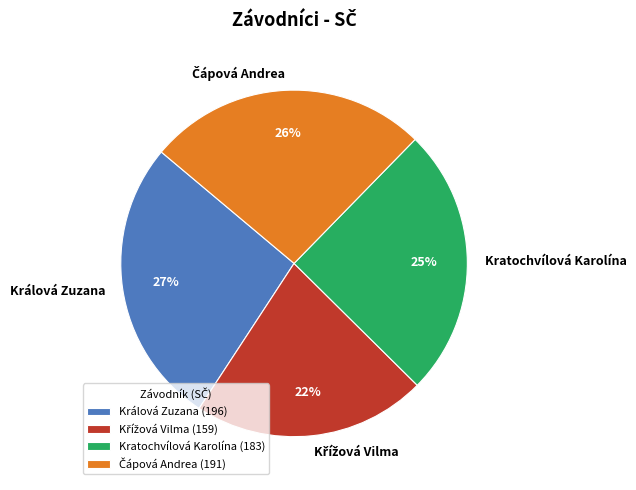

Which slice is the largest?

Králová Zuzana